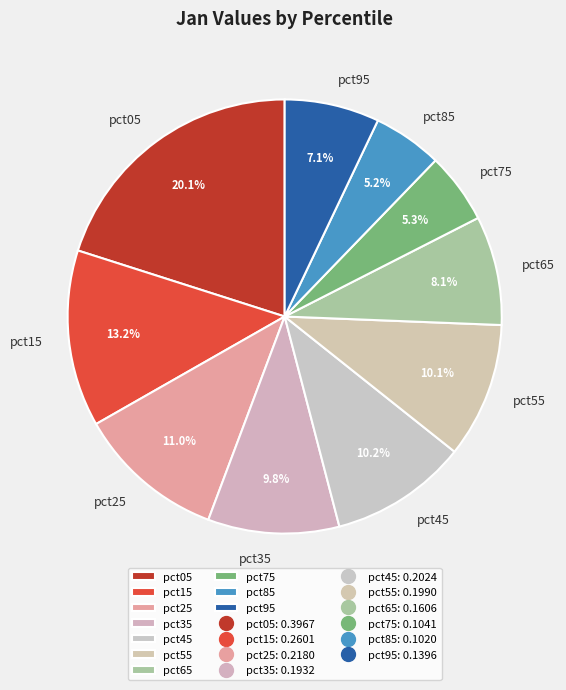

Does pct85 represent more than half of the total?

No